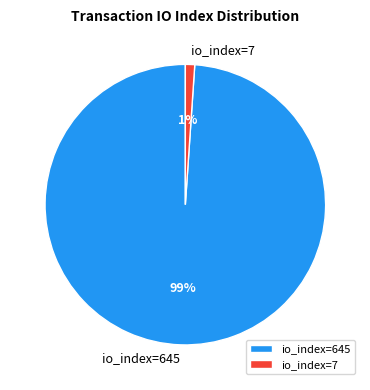

Rank the categories by value from lowest to highest.

io_index=7, io_index=645